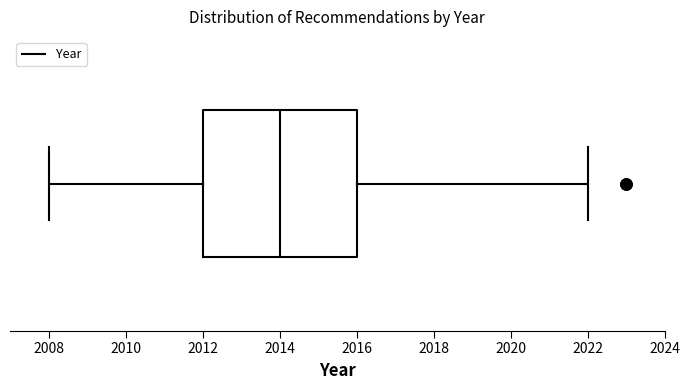

Transcribe this box plot: give where the median line is, the range the box spans, and where the two whiskers end, as read against the x-axis. The values are not printed on the chart, so give them approximately, as read against the axis.

median 2014, box 2012 to 2016, whiskers 2008 to 2022